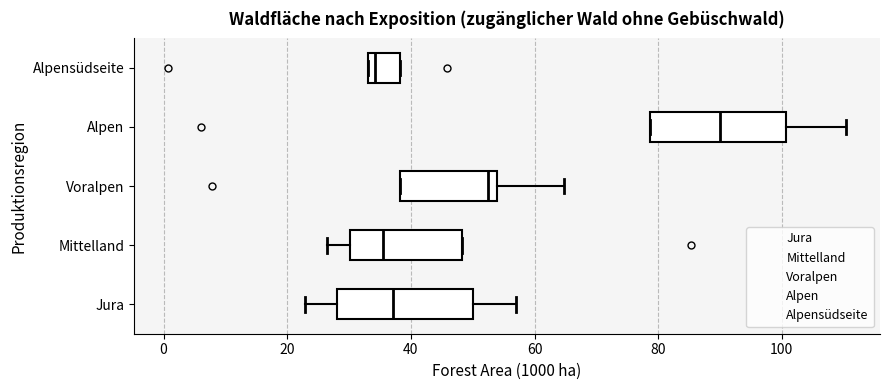

Reading bottom to top, transcribe this box plot: for each box, give where its median line is, the range the box spans, and where its two whiskers end, as read against the x-axis. The values are not printed on the chart, so give them approximately, as read against the axis.

Jura: median 38, box 28 to 50, whiskers 22 to 58
Mittelland: median 36, box 30 to 48, whiskers 26 to 48
Voralpen: median 52, box 38 to 54, whiskers 38 to 64
Alpen: median 90, box 78 to 100, whiskers 78 to 110
Alpensüdseite: median 34 (just right of the box's left edge), box 34 to 38, whiskers 34 to 38